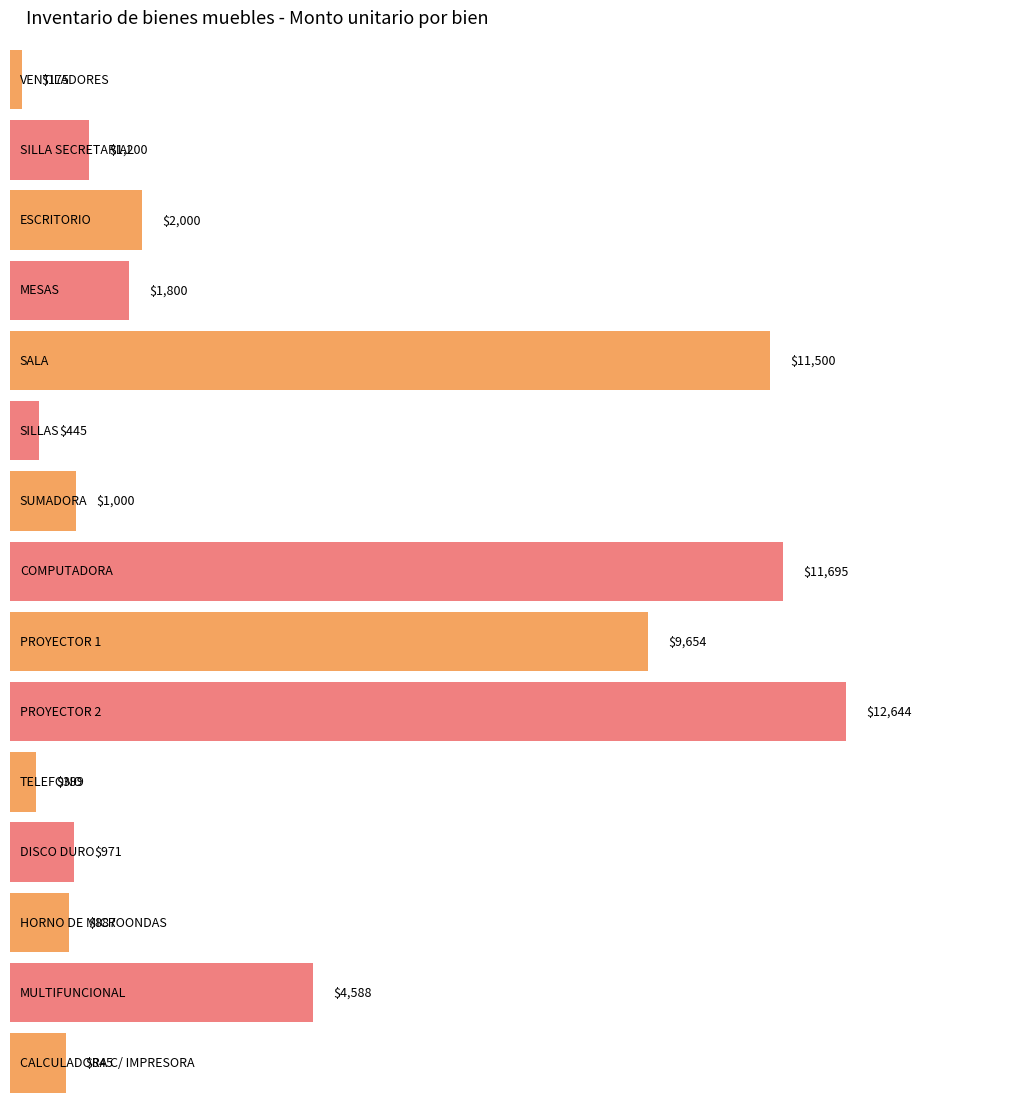

Count the number of categories in the chart.

15